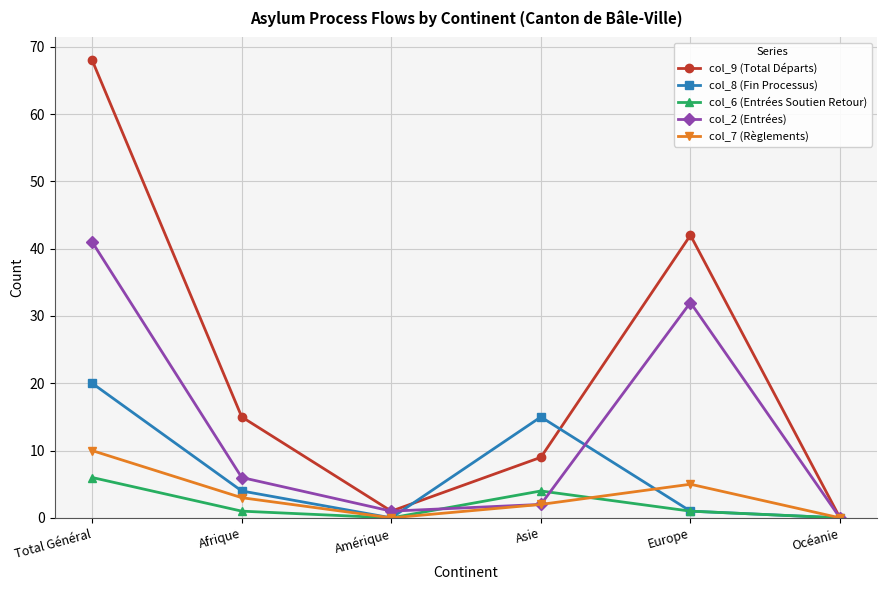

What is the difference between the maximum and minimum values in the col_9 (Total Départs) series?

68